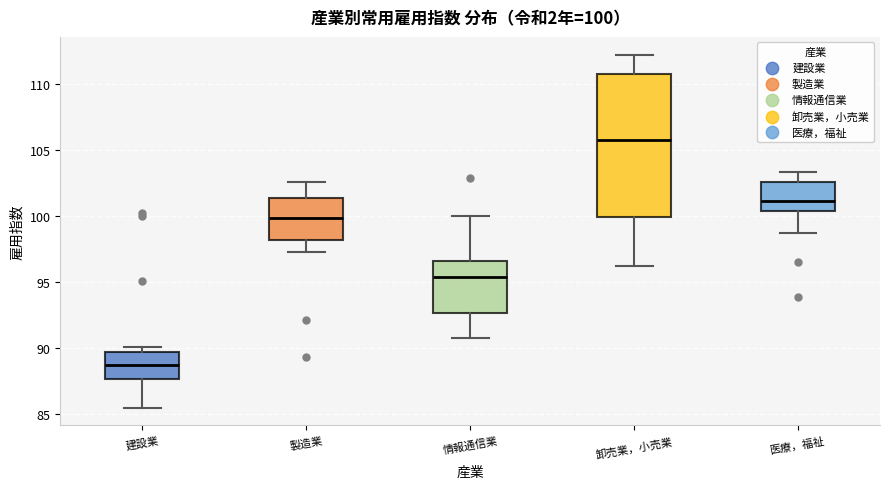

Comparing the boxes themselves (not the whiskers), which one is the tallest?

卸売業，小売業